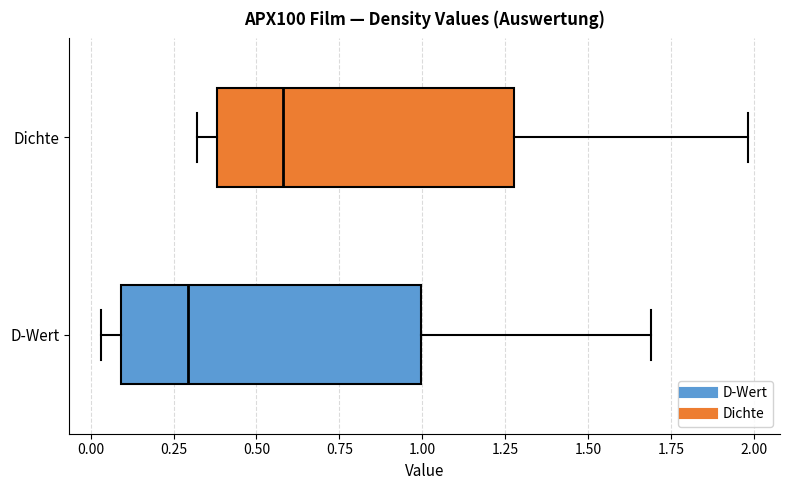

Reading bottom to top, read every box against the x-axis: the position of its median line, the range the box covers, and the ends of its whiskers. The values are not printed on the chart, so give them approximately, as read against the axis.

D-Wert: median 0.30, box 0.10 to 1.00, whiskers 0.05 to 1.70
Dichte: median 0.60, box 0.40 to 1.30, whiskers 0.30 to 2.00